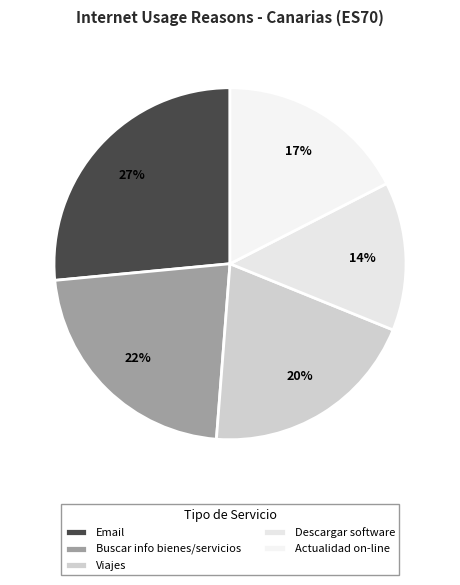

Count the number of slices in the pie.

5